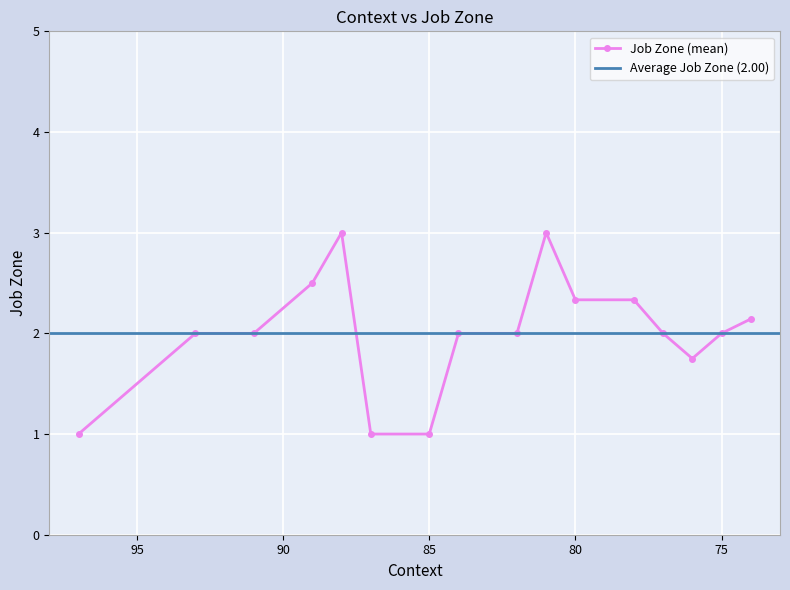

How many points are lower than both their immediate neighbors (excluding endpoints)?

1